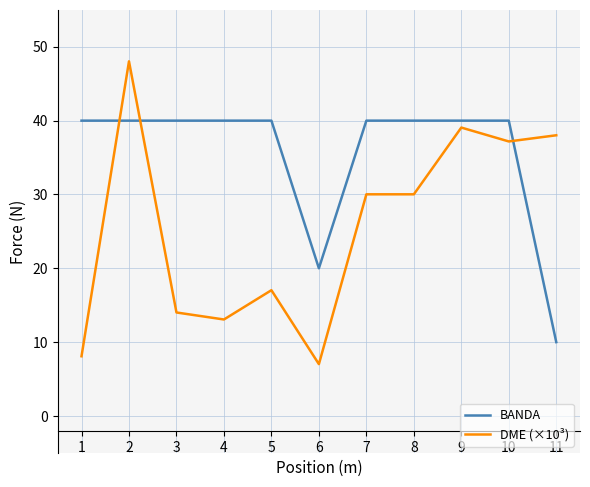

Where does the DME (×10³) series first go above 30?

2